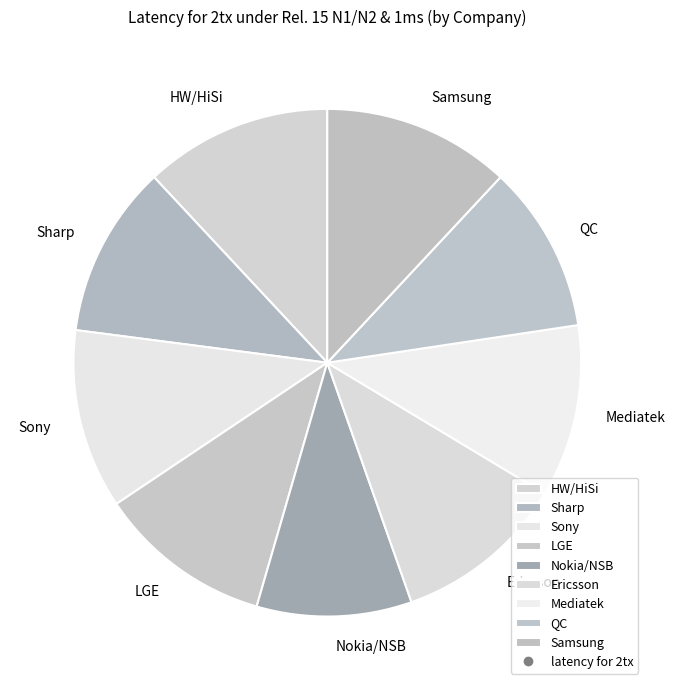

Combined, do QC and Nokia/NSB account for over 50%?

No